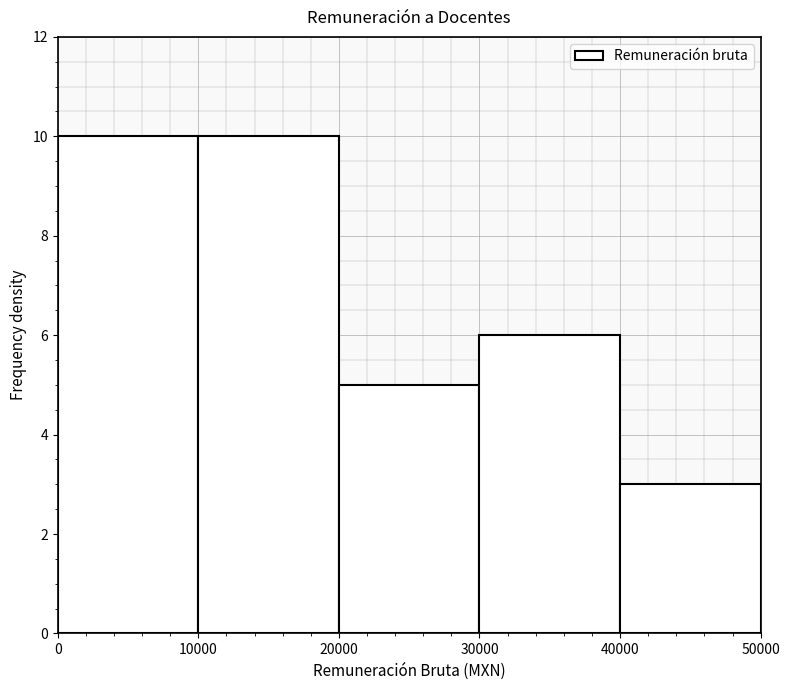

Reading left to right, transcribe this chart: for each bar, give the range it covers on the x-axis and its height. The values are not printed on the chart, so give them approximately, as read against the axis.

0 to 10000: 10
10000 to 20000: 10
20000 to 30000: 5
30000 to 40000: 6
40000 to 50000: 3